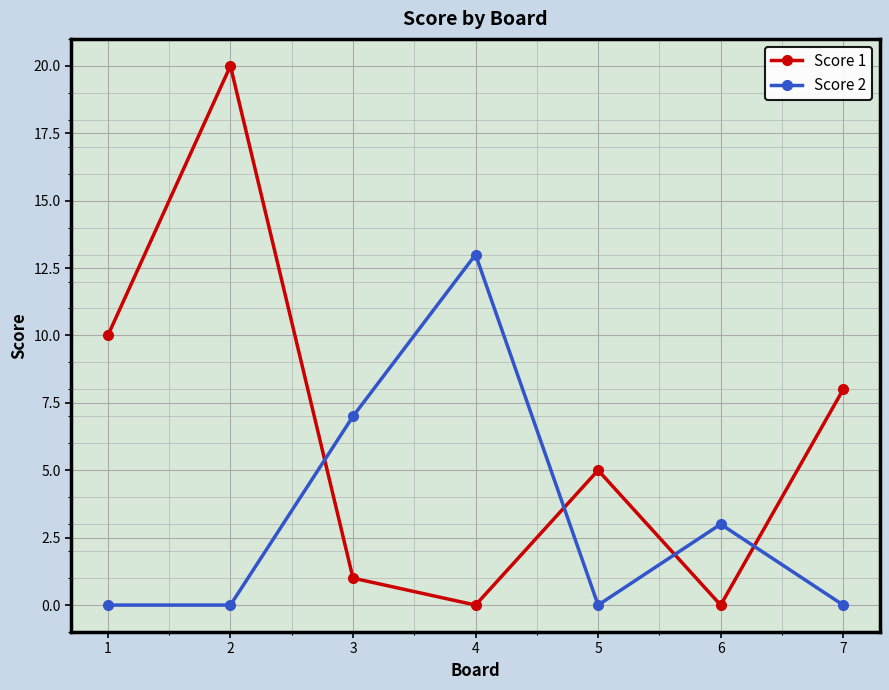

The Score 1 series shows 12 at 4. True or false?

False